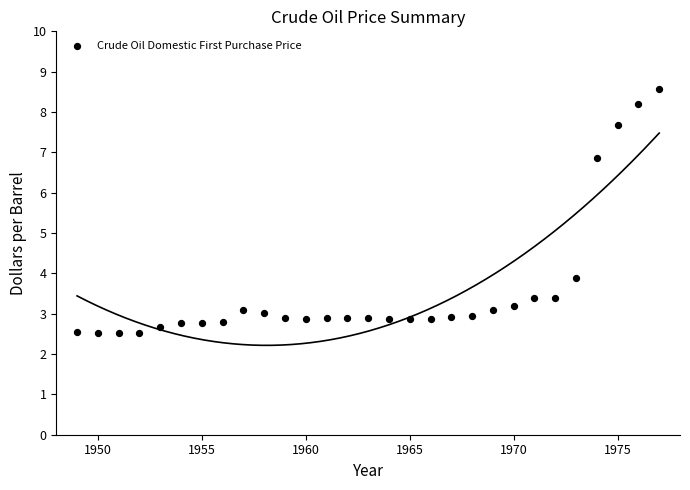

What Y value in the scatter plot is closest to 5?

3.9